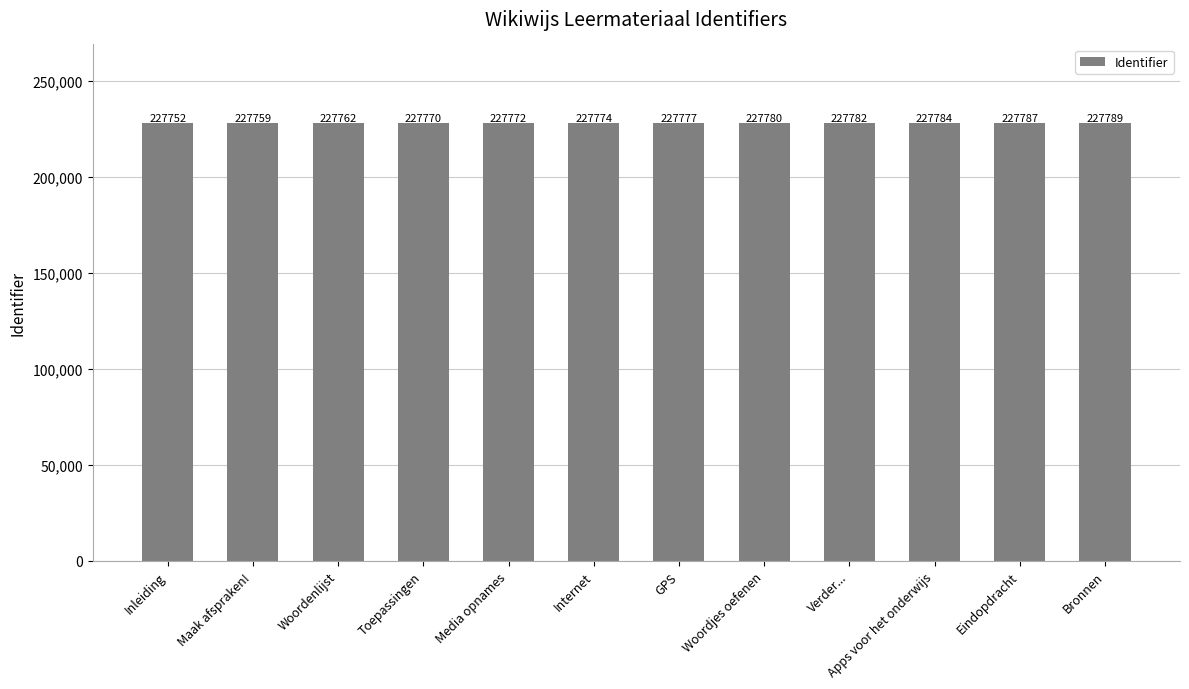

What is the smallest value displayed?

227752